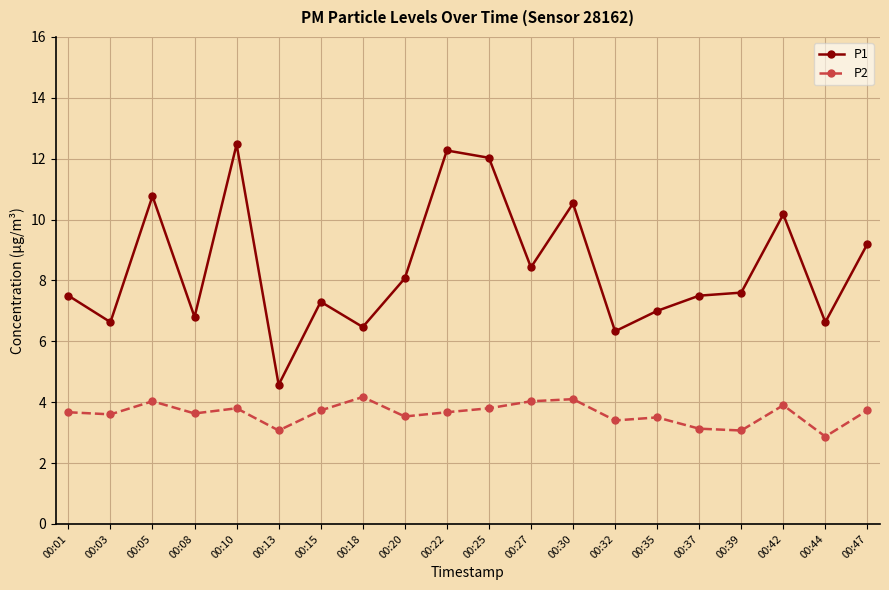

True or false: P2 has more than 1 interior local peaks.

True